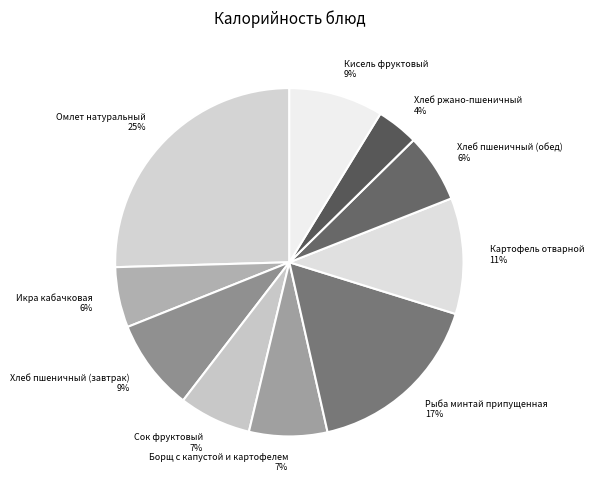

How many segments does this pie chart have?

10